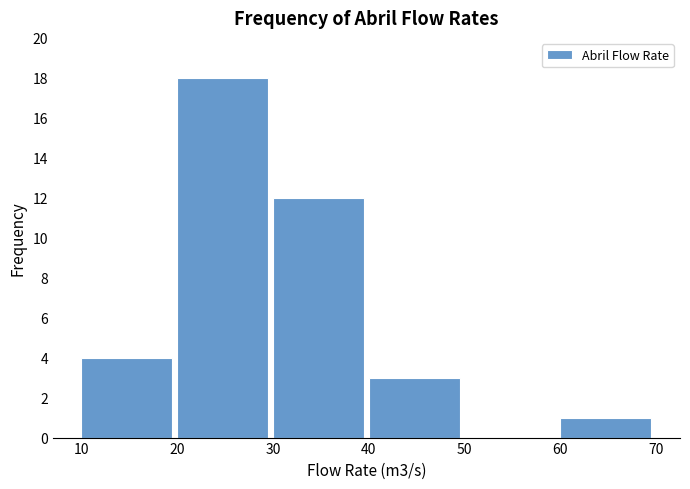

Reading left to right, transcribe this chart: for each bar, give the range it covers on the x-axis and its height. The values are not printed on the chart, so give them approximately, as read against the axis.

10 to 20: 4
20 to 30: 18
30 to 40: 12
40 to 50: 3
50 to 60: 0
60 to 70: 1